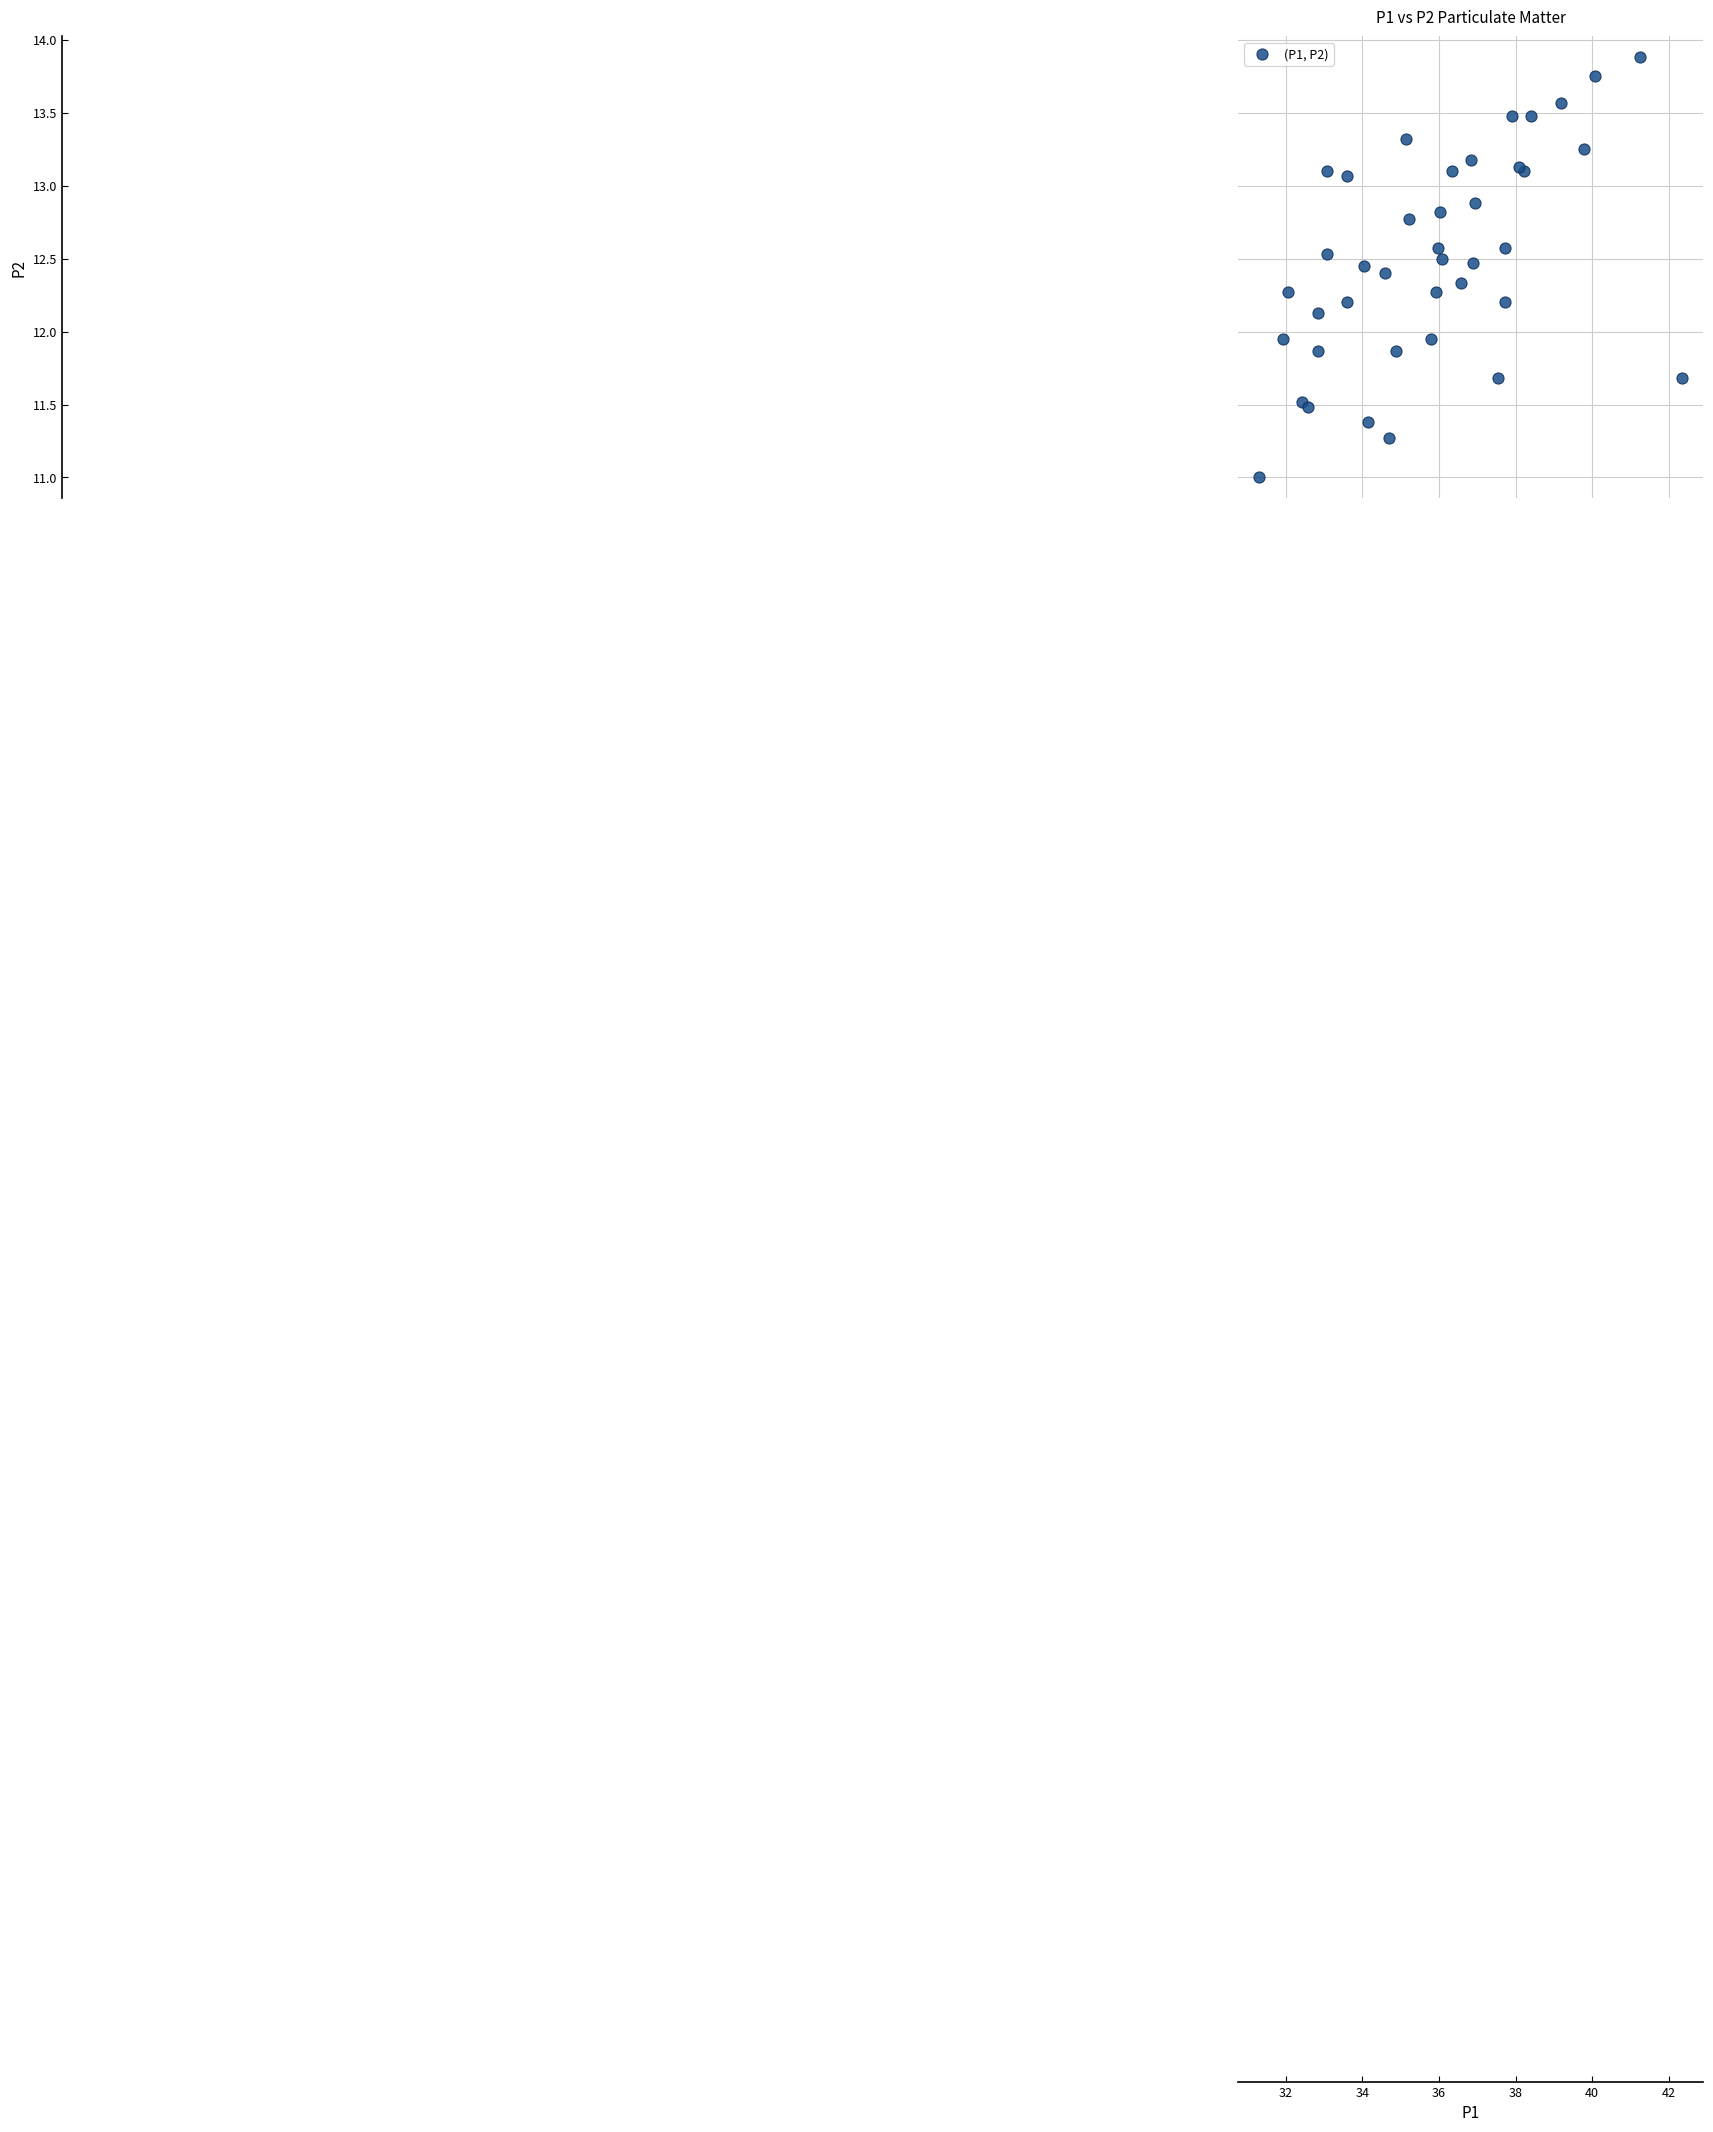

What is the range of Y values (max minus min)?

2.9